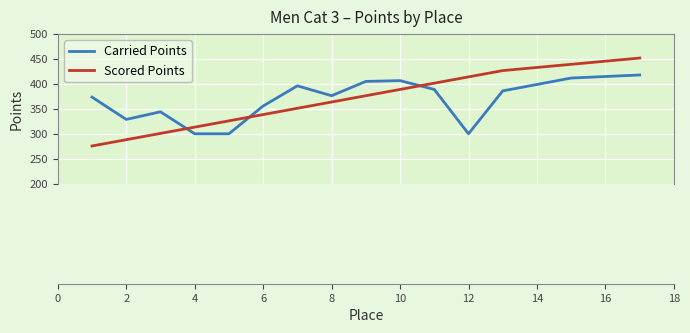

Which series has the largest range (max minus min)?

Scored Points